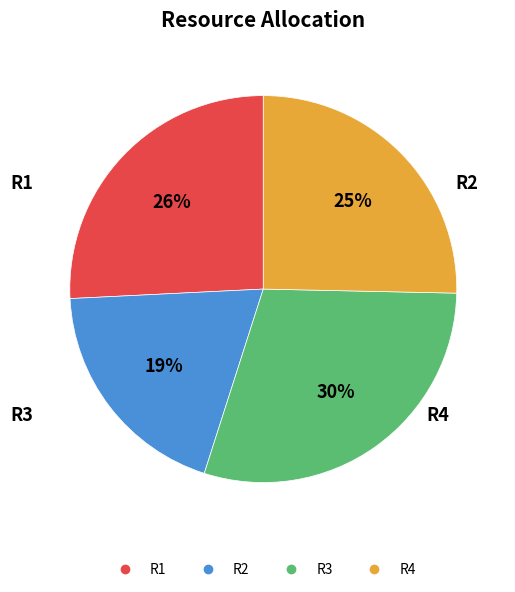

To the nearest percent, what percentage of the pie is R4?

25%